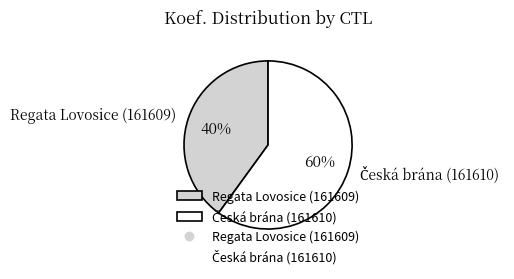

What percentage is the Regata Lovosice (161609) slice, to the nearest percent?

40%